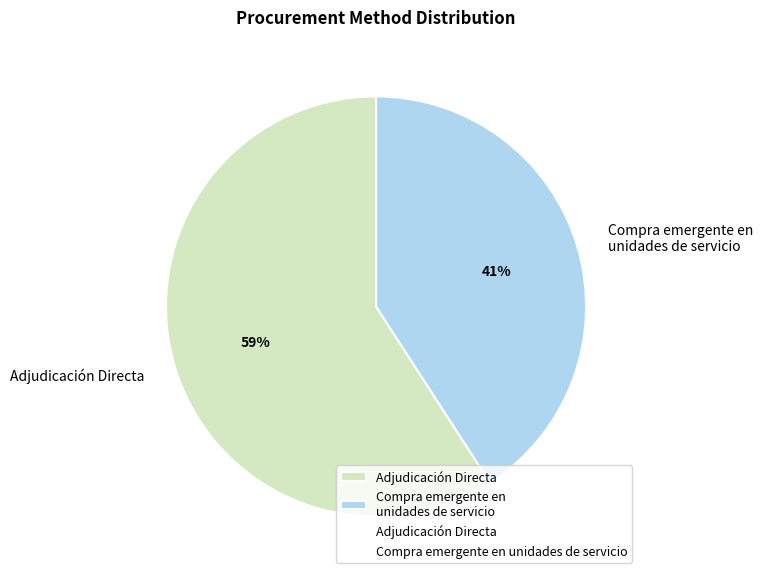

To the nearest percent, what portion does Adjudicación Directa represent?

59%